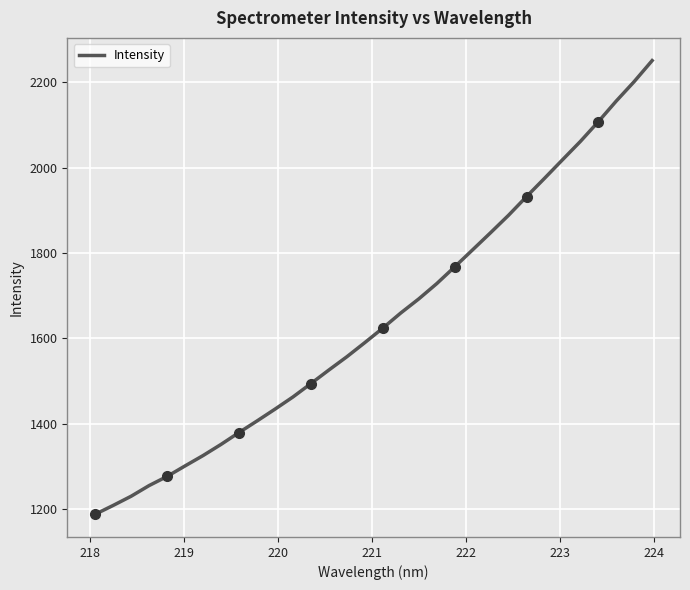

How many distinct data groups are displayed?

1